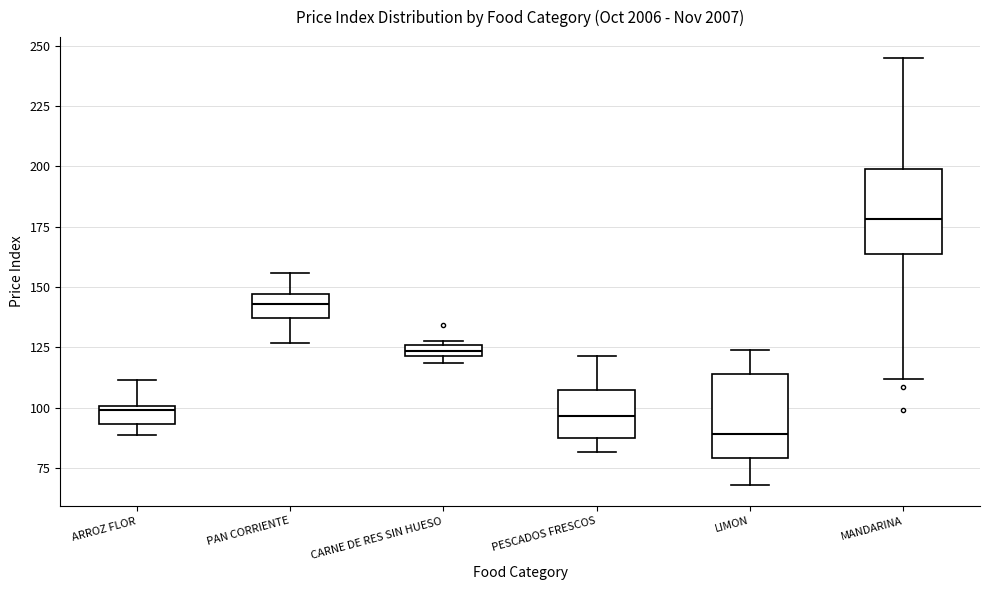

Which box's median line is the lowest?

LIMON